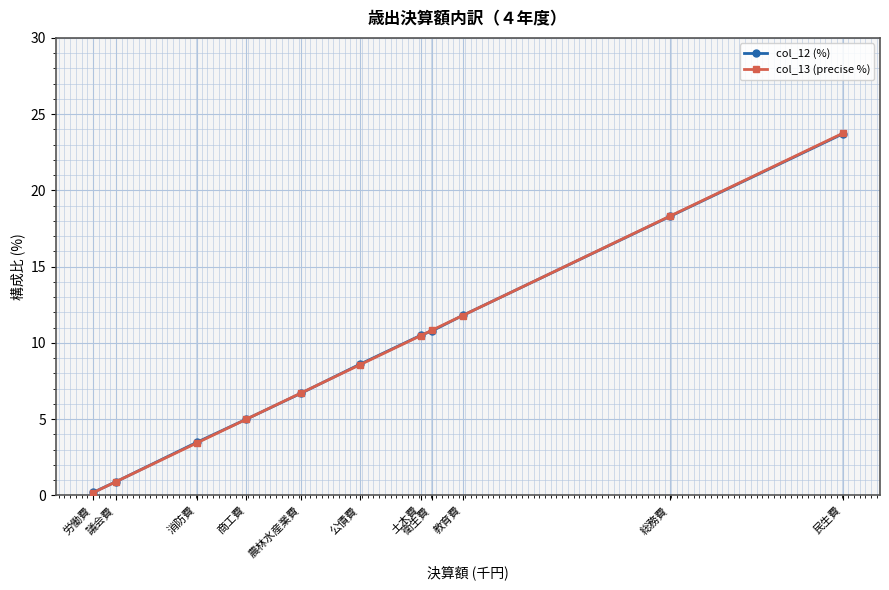

At which label does col_13 (precise %) first exceed 8?

公債費